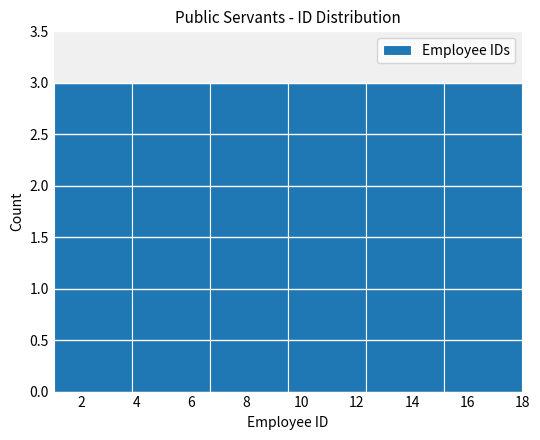

Reading left to right, transcribe this chart: for each bar, give the range it covers on the x-axis and its height. Neither the bar edges nor the heights are printed on the chart, so give them approximately, as read against the axes.

1.0 to 3.8: 3
3.8 to 6.6: 3
6.6 to 9.6: 3
9.6 to 12.4: 3
12.4 to 15.2: 3
15.2 to 18.0: 3